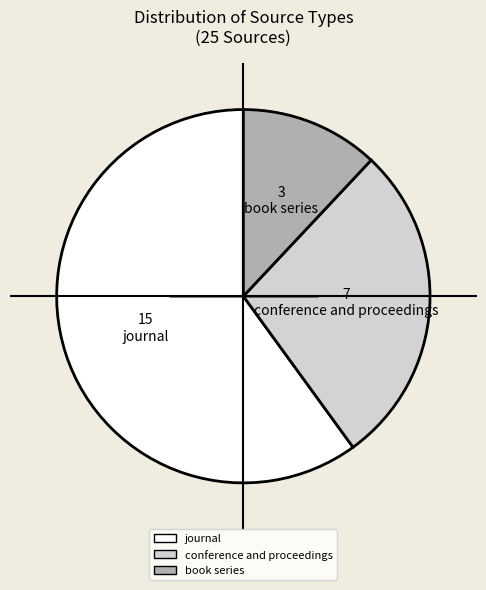

Which has a higher value, conference and proceedings or book series?

conference and proceedings